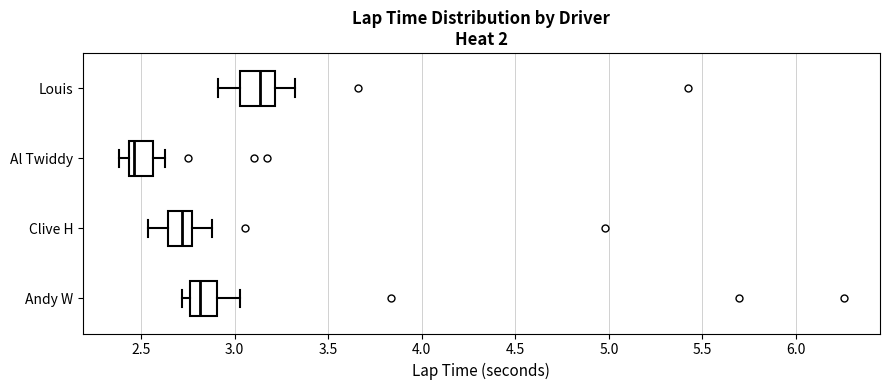

Which box's median line is the furthest to the left?

Al Twiddy